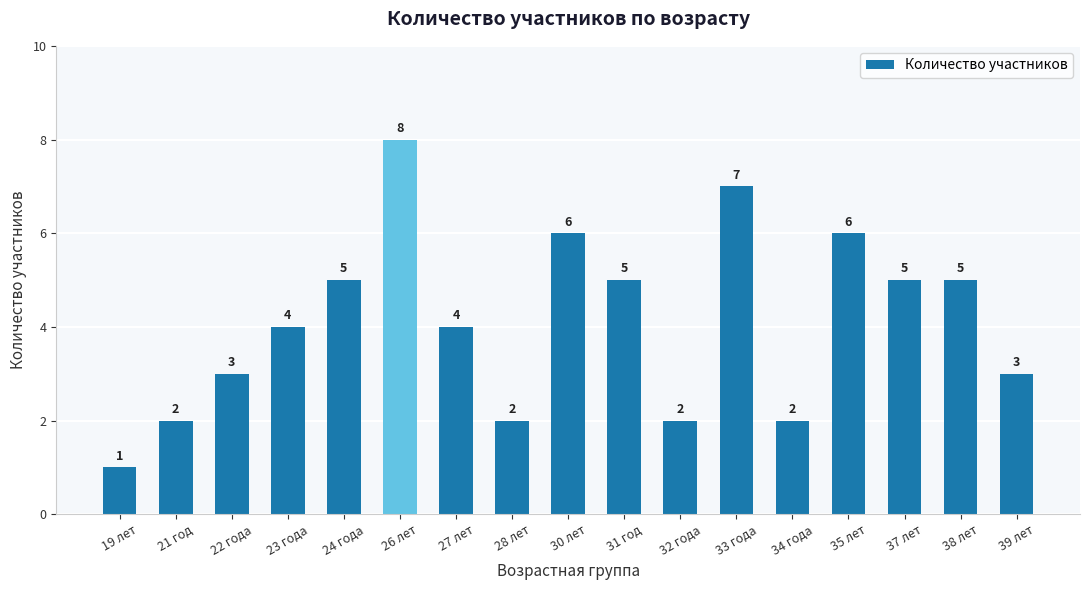

True or false: the data shows 1 at 32 года.

False